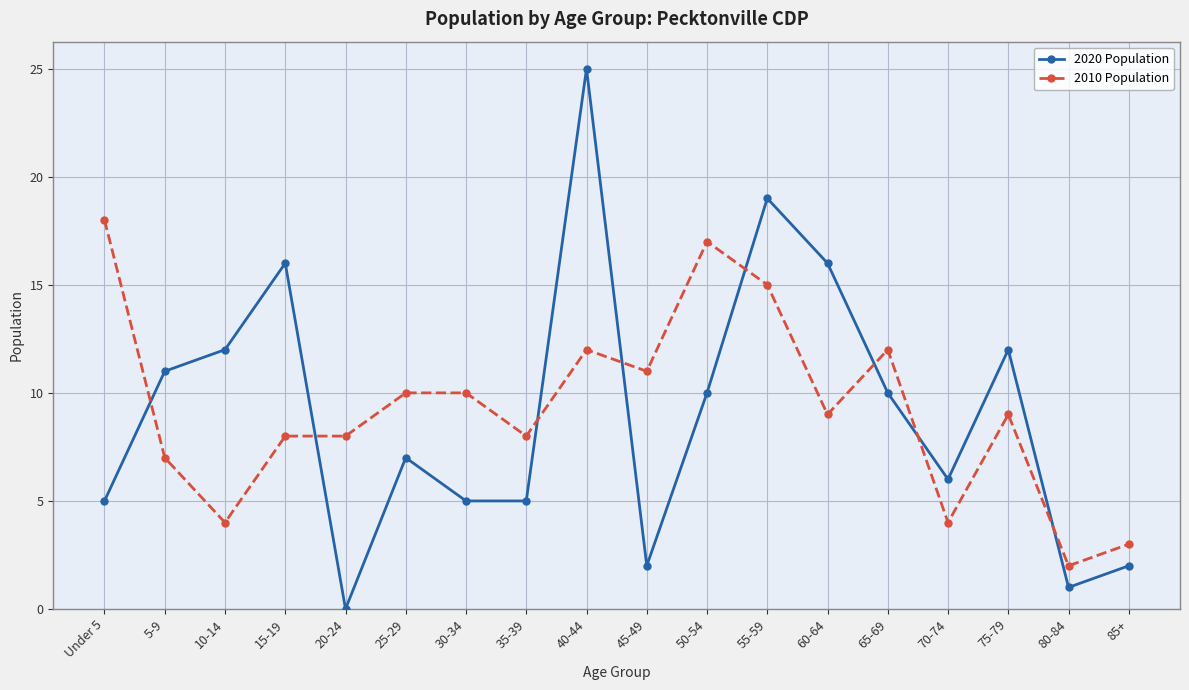

At 55-59, list the series in order from largest to smallest.

2020 Population, 2010 Population